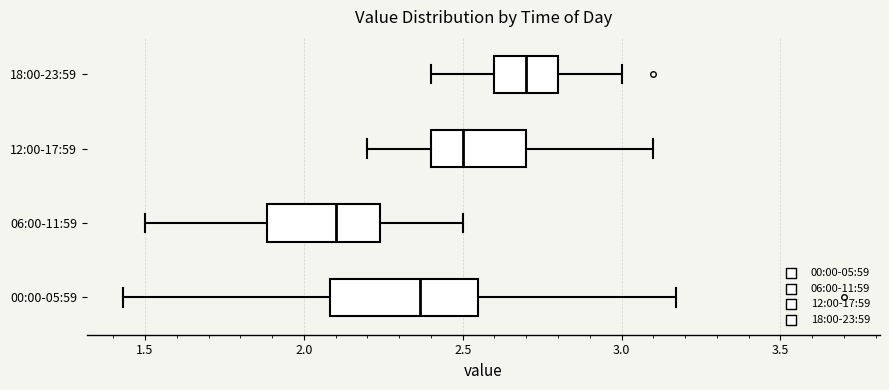

Reading bottom to top, read every box against the x-axis: the position of its median line, the range the box covers, and the ends of its whiskers. The values are not printed on the chart, so give them approximately, as read against the axis.

00:00-05:59: median 2.35, box 2.10 to 2.55, whiskers 1.45 to 3.15
06:00-11:59: median 2.10, box 1.90 to 2.25, whiskers 1.50 to 2.50
12:00-17:59: median 2.50, box 2.40 to 2.70, whiskers 2.20 to 3.10
18:00-23:59: median 2.70, box 2.60 to 2.80, whiskers 2.40 to 3.00